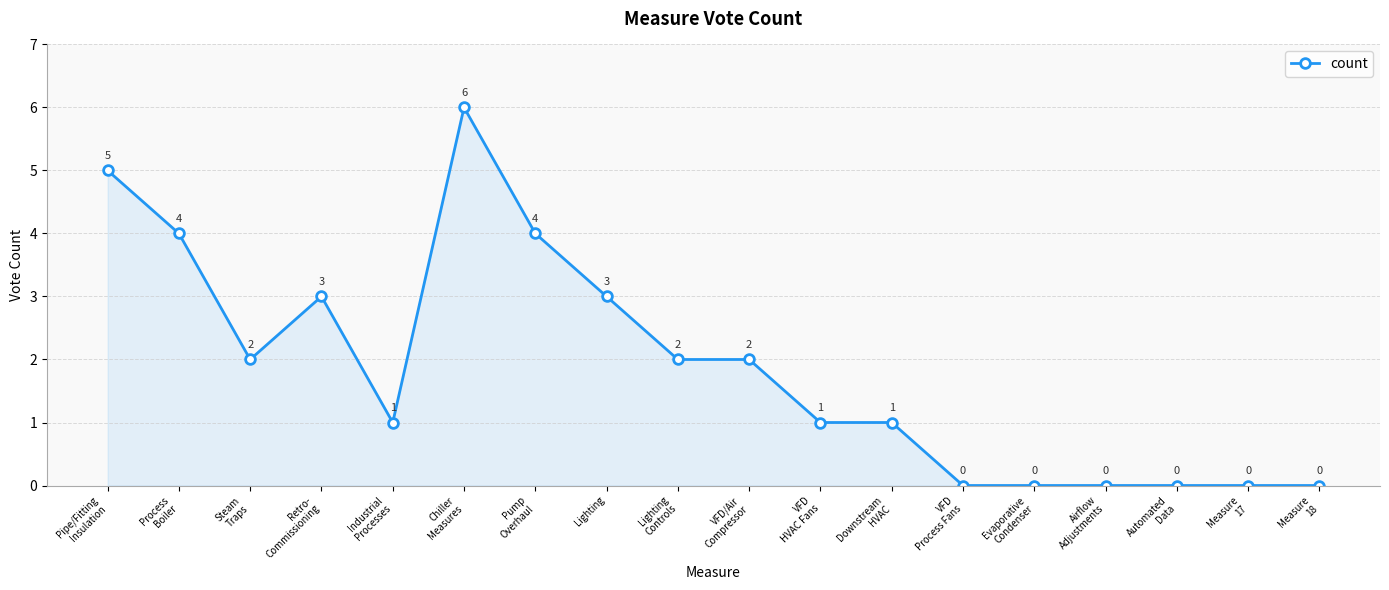

Is it true that the value at Chiller
Measures is 6?

True